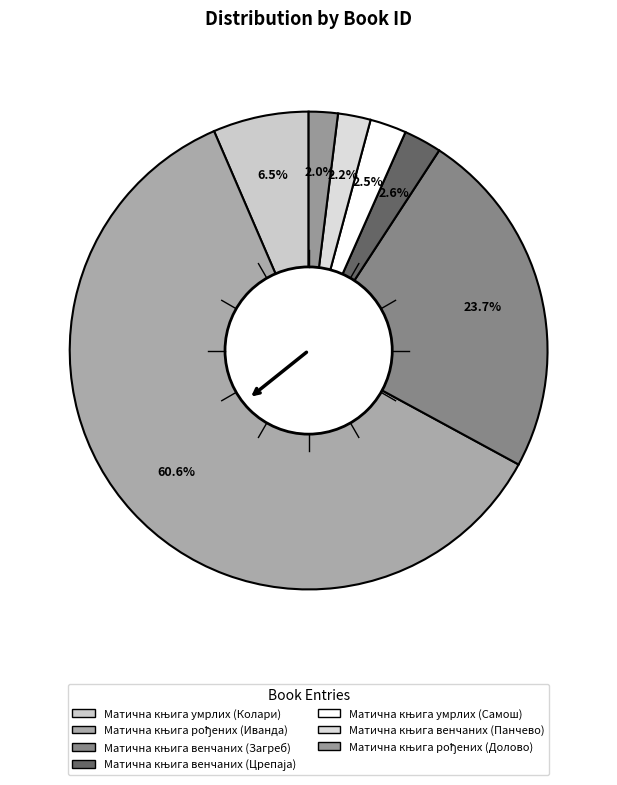

Which has a higher value, Матична књига умрлих (Самош) or Матична књига умрлих (Колари)?

Матична књига умрлих (Колари)